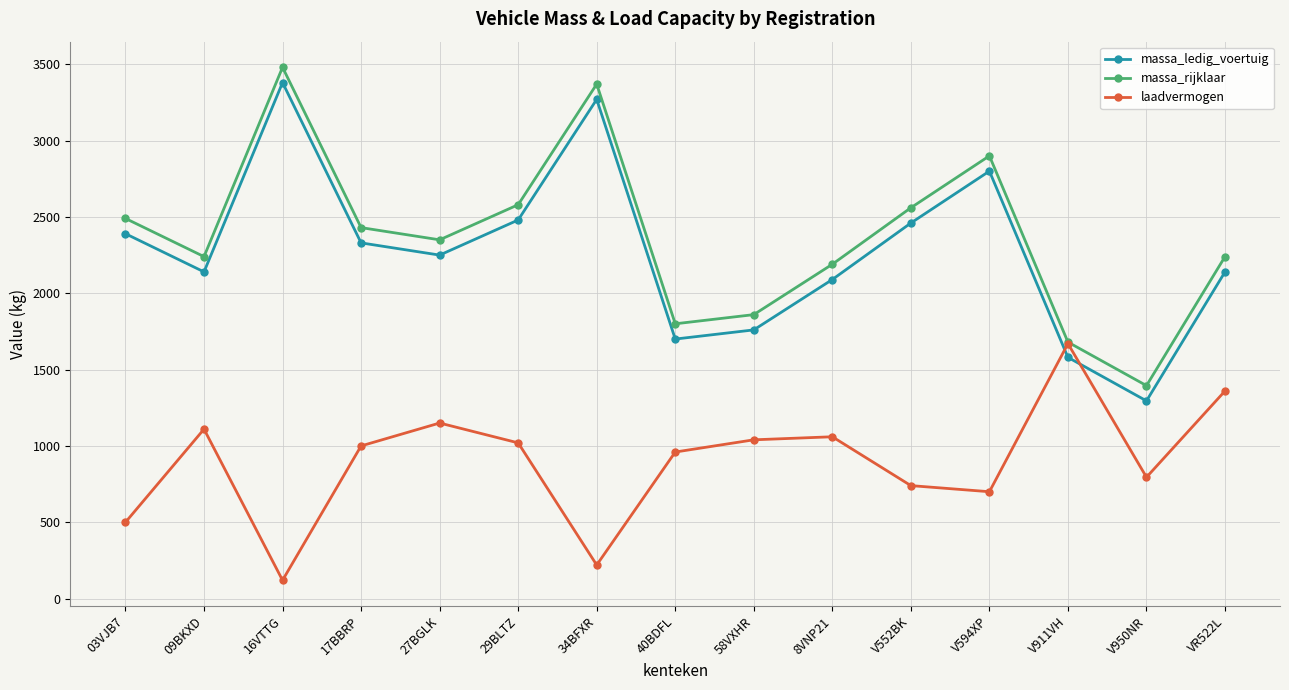

True or false: massa_rijklaar has more than 1 interior local peaks.

True